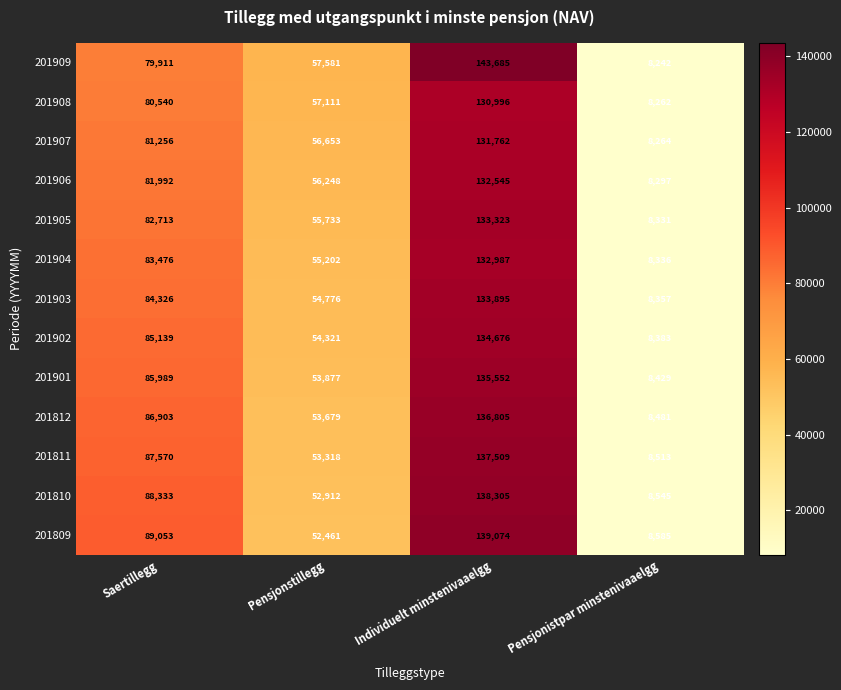

What is the greatest value displayed?

143685